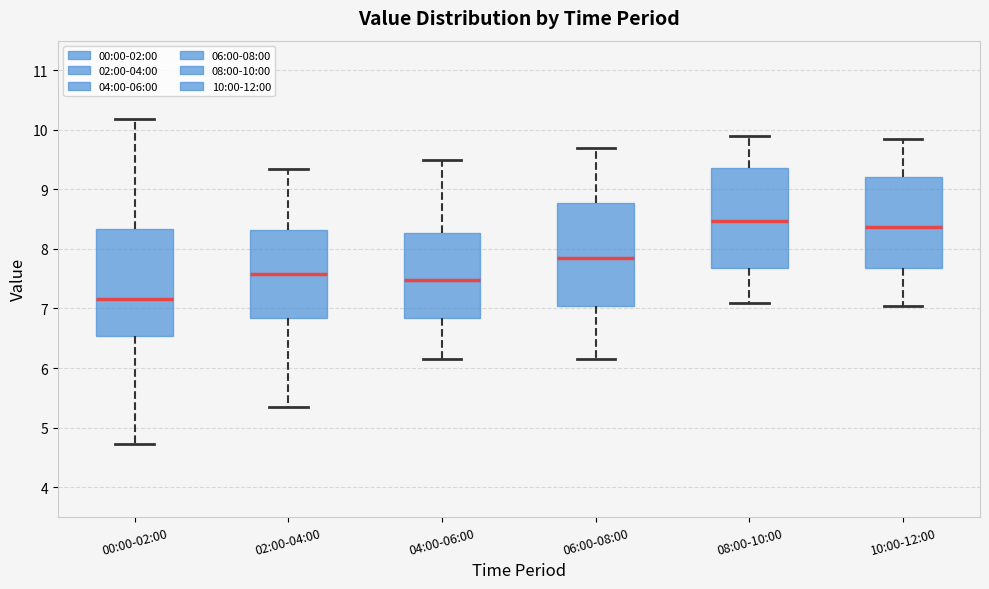

Where does the upper whisker of the box for 02:00-04:00 end on the y-axis? The values are not printed on the chart, so give them approximately, as read against the axis.

9.4